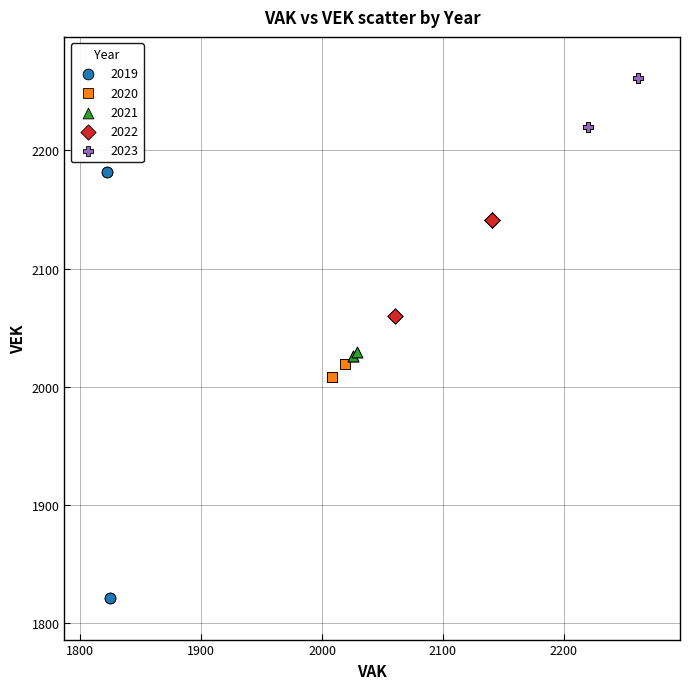

Which series has the widest spread of Y values?

2019